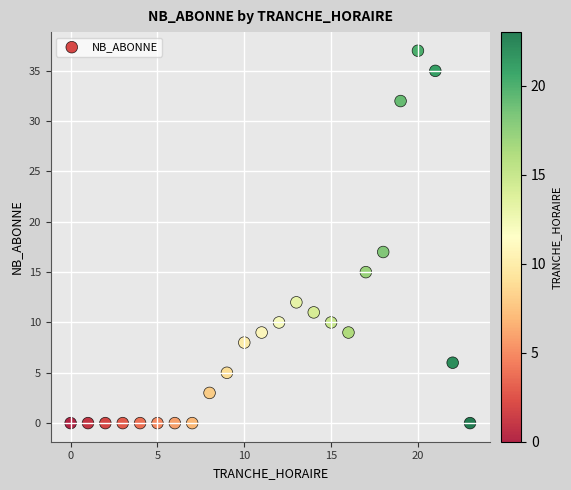

What Y value in the scatter plot is closest to 18?

17